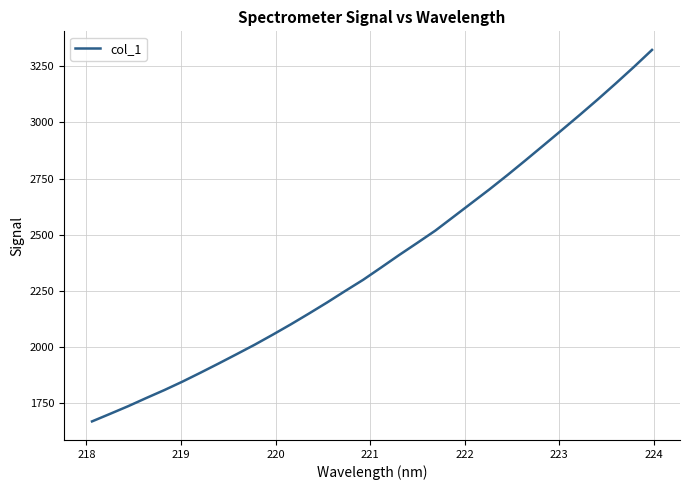

What is the smallest value displayed?

1669.0